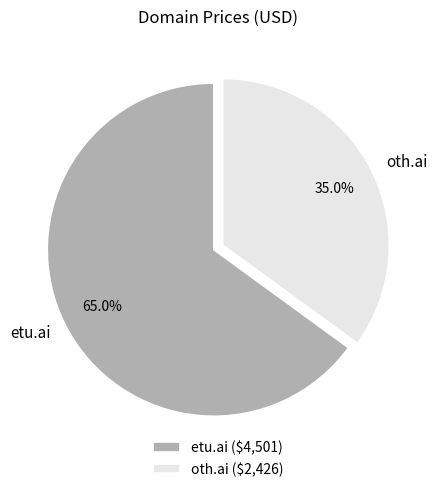

Approximately how many times larger is the value at oth.ai compared to etu.ai?

0.5